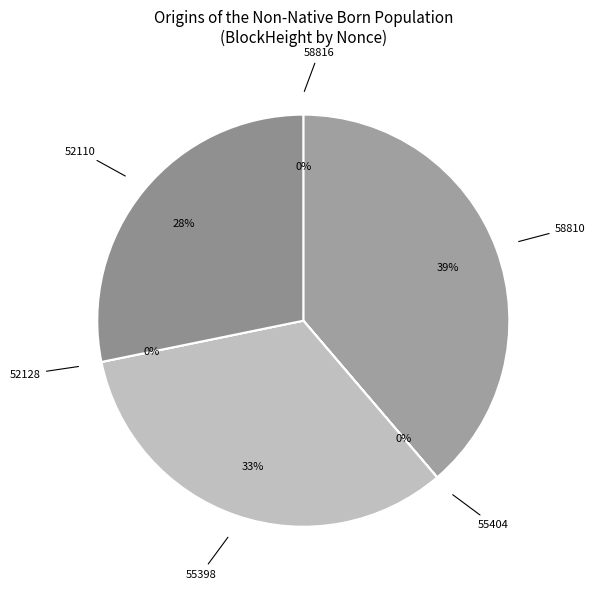

What is the change in value from 55404 to 52110?

+18534